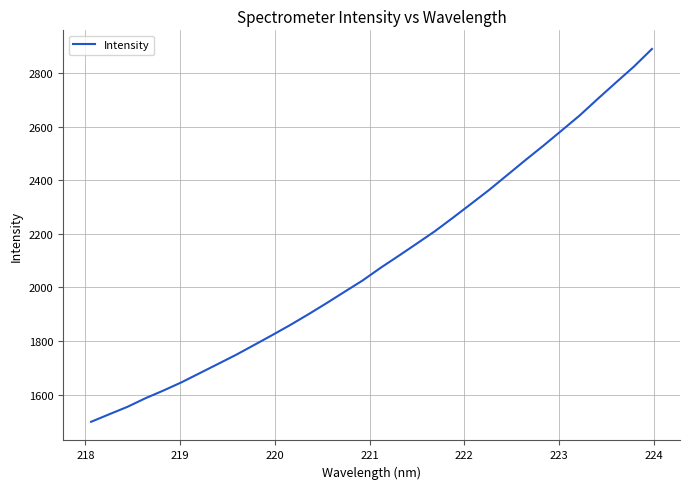

What is the difference between the maximum and minimum values?

1390.2